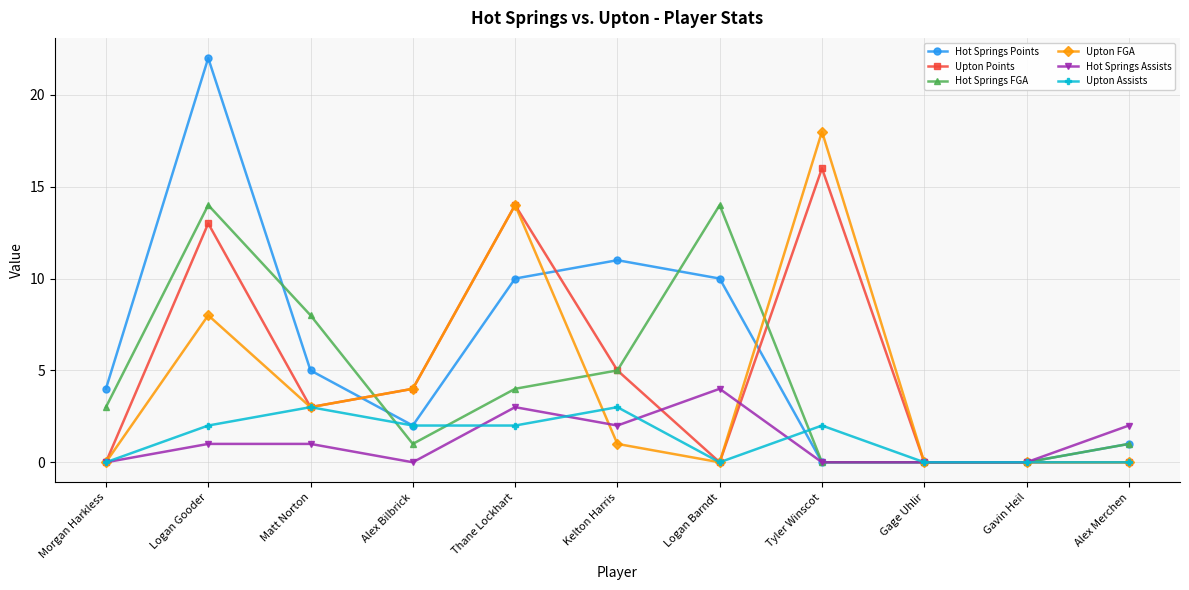

At how many categories does at least one series exceed 1?

9